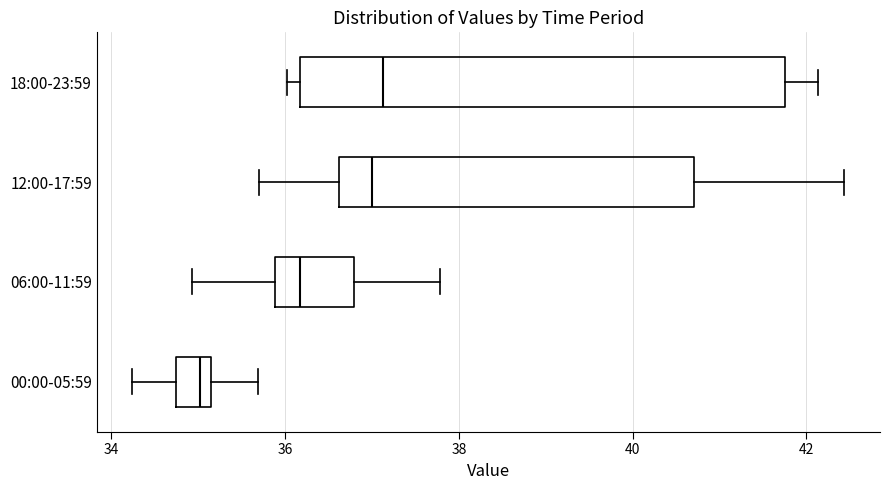

Which box is the widest, from its left edge to its right edge?

18:00-23:59